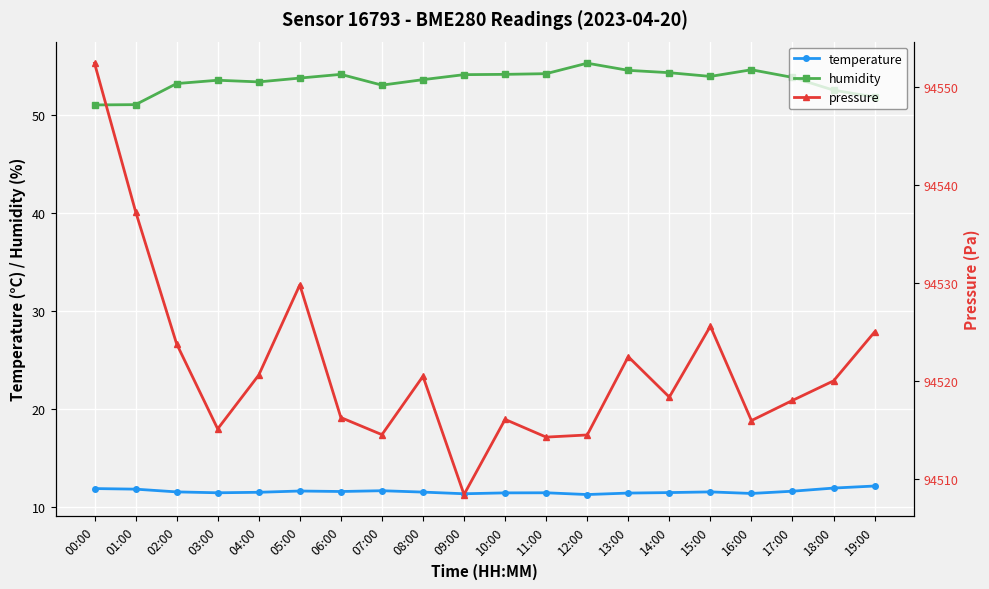

True or false: humidity and pressure intersect in this chart.

False